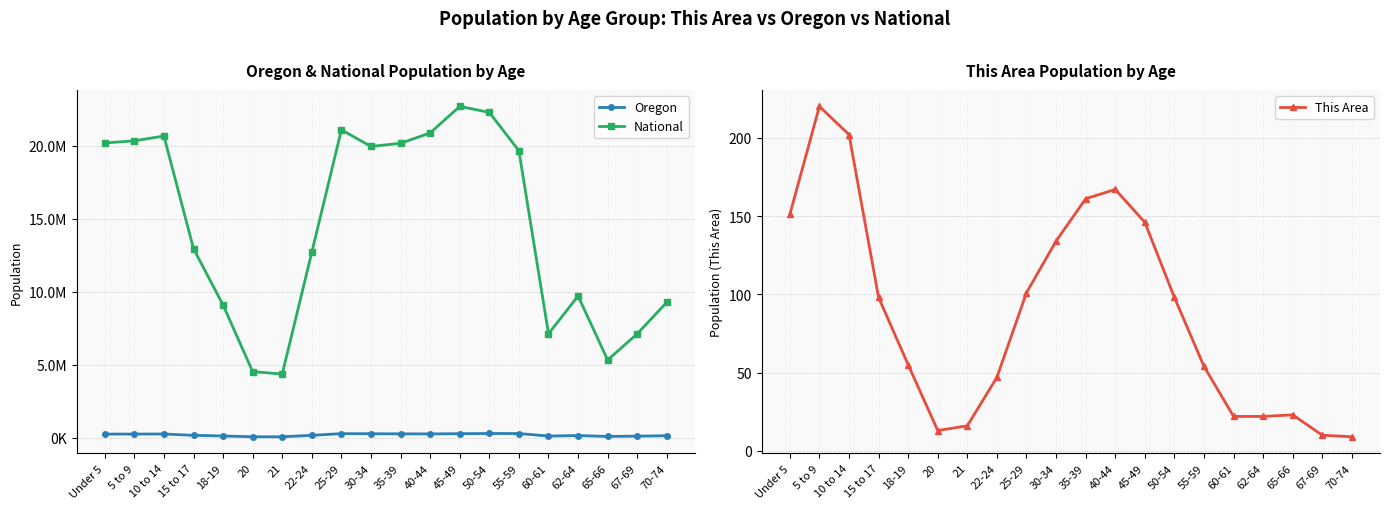

Does the chart display data point markers on the line(s)?

Yes